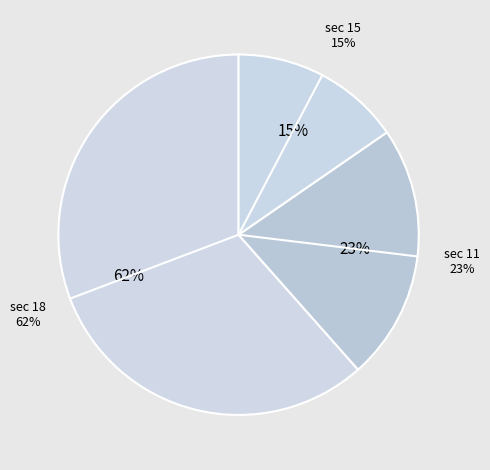

What is the largest slice in the pie chart?

18